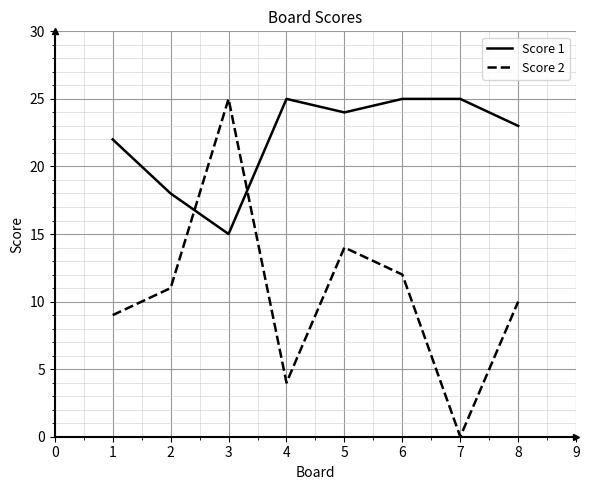

At how many categories does at least one series exceed 3?

8